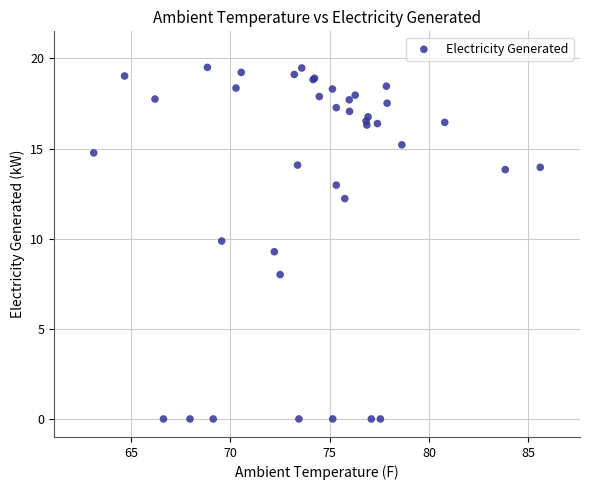

What Y value in the scatter plot is closest to 9?

9.3